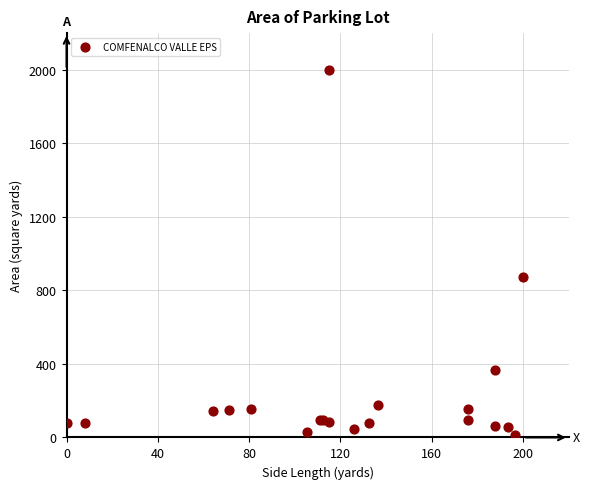

What Y value in the scatter plot is closest to 1007?

873.9